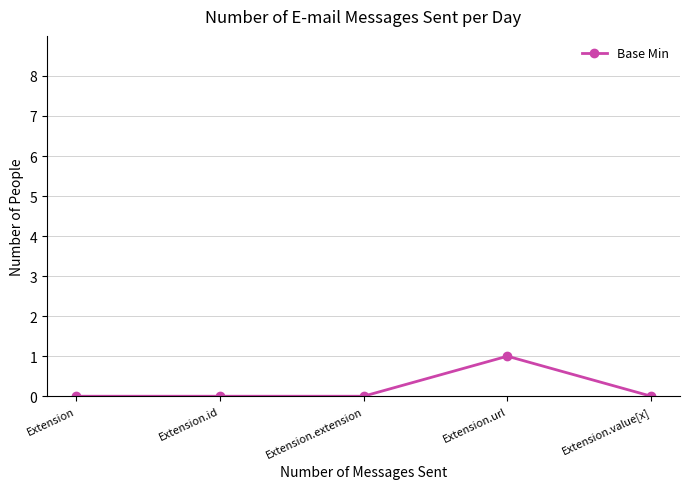

What position from the left is Extension.extension?

3